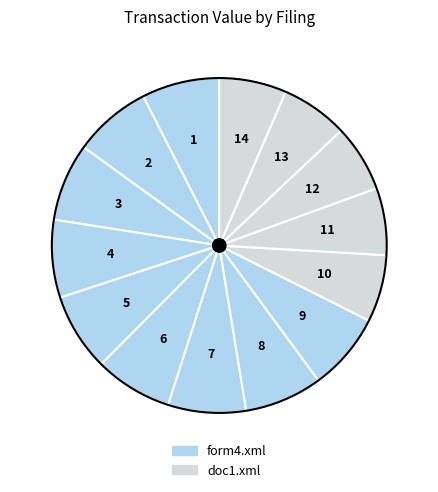

Which category has the biggest portion of the pie?

form4.xml